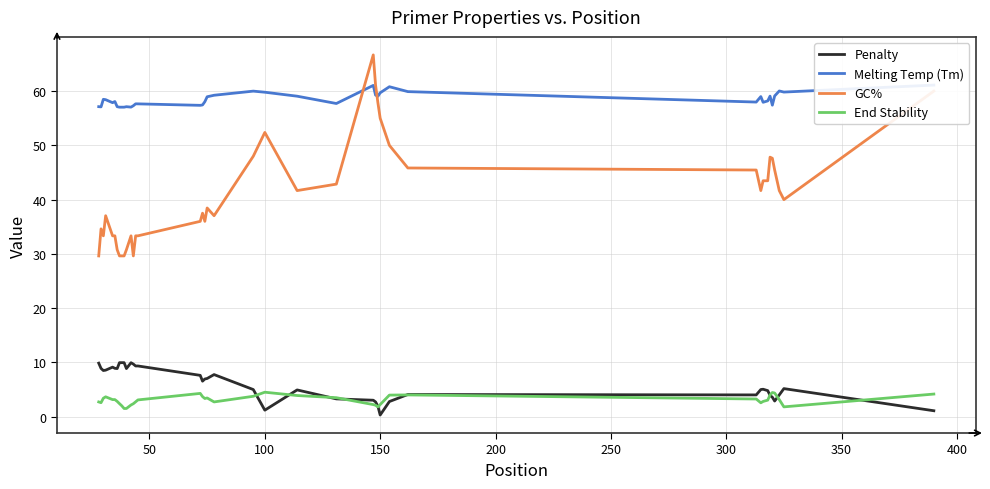

What is the minimum value for GC%?

29.6